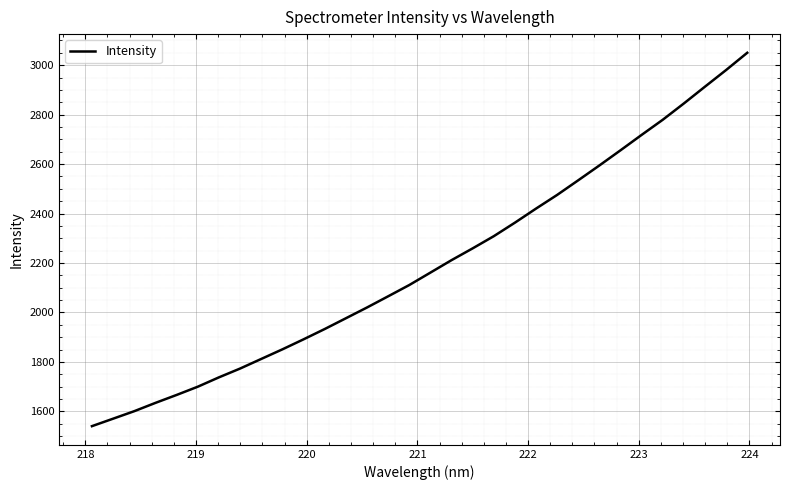

What is the smallest value displayed?

1540.3